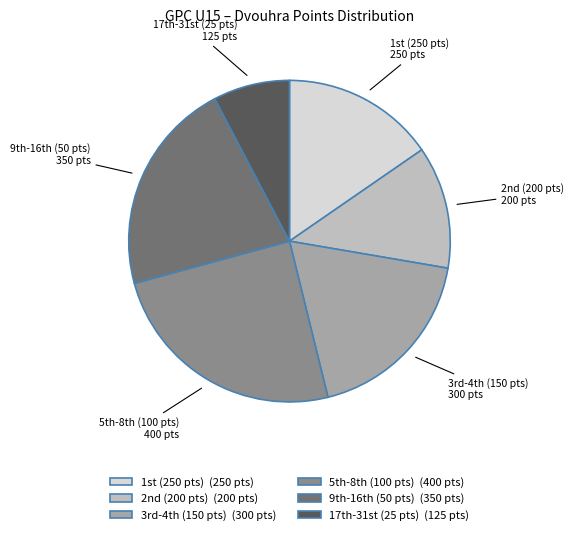

Rank the categories by value from highest to lowest.

5th-8th (100 pts) (400 pts), 9th-16th (50 pts) (350 pts), 3rd-4th (150 pts) (300 pts), 1st (250 pts) (250 pts), 2nd (200 pts) (200 pts), 17th-31st (25 pts) (125 pts)